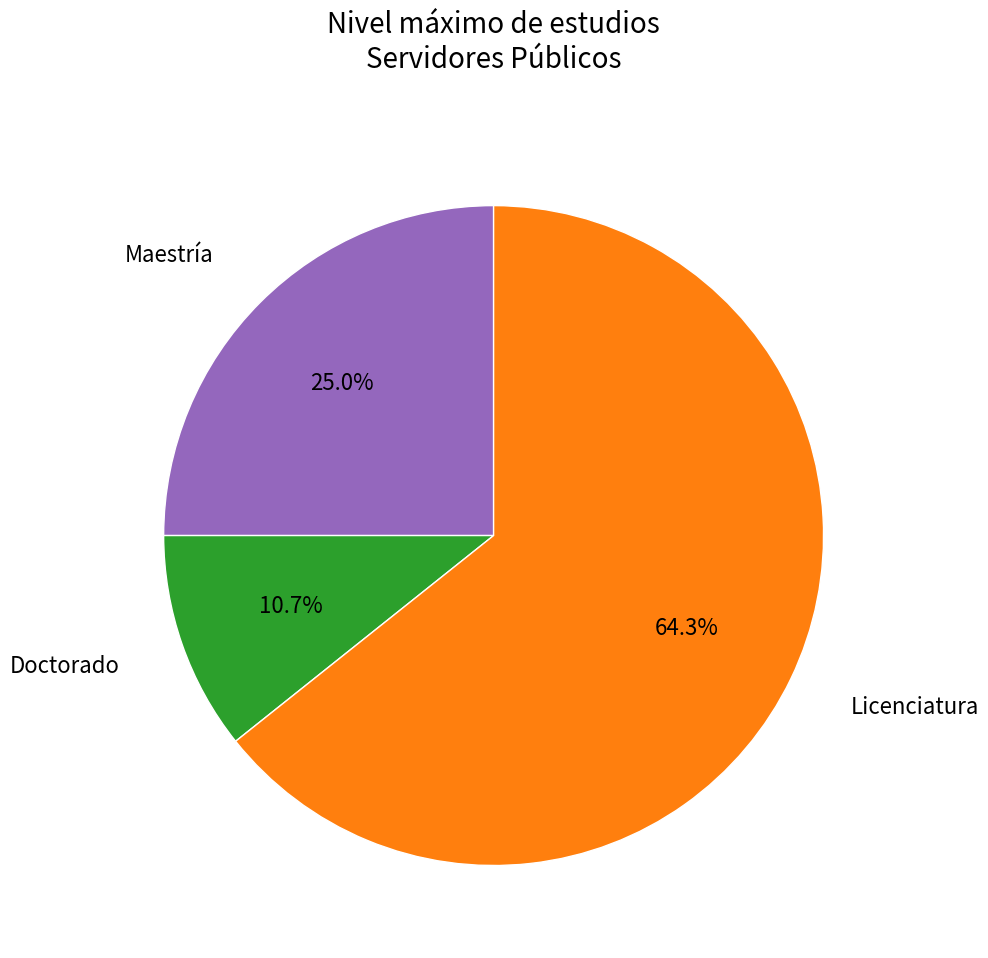

Combined, do Doctorado and Licenciatura account for over 50%?

Yes